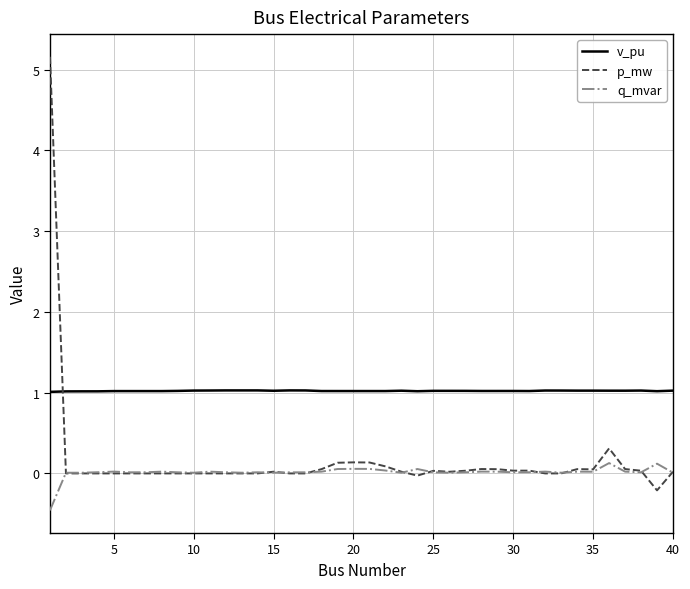

Which series has the largest range (max minus min)?

p_mw